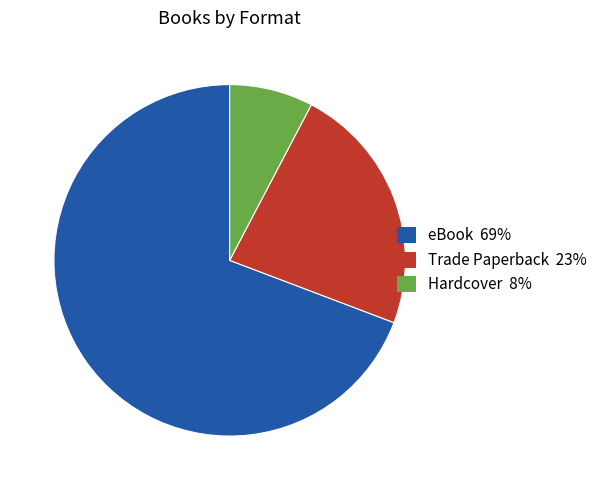

Combined, do Trade Paperback and eBook account for over 50%?

Yes